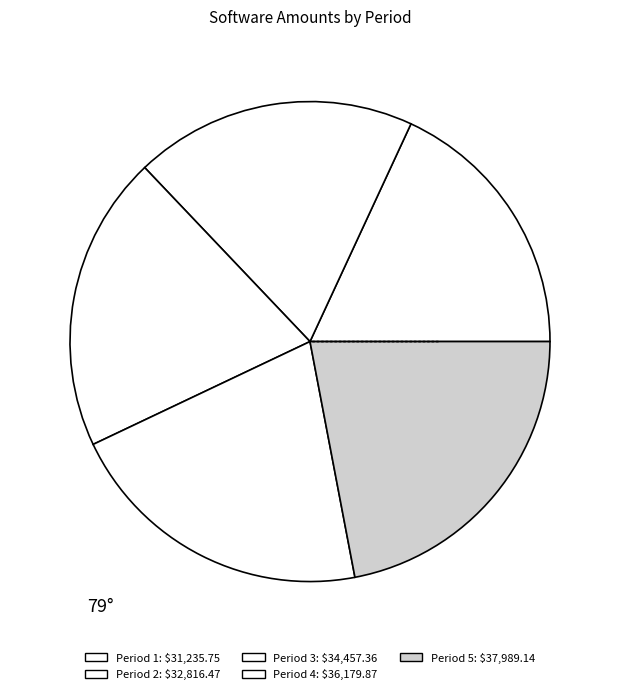

How many segments does this pie chart have?

5